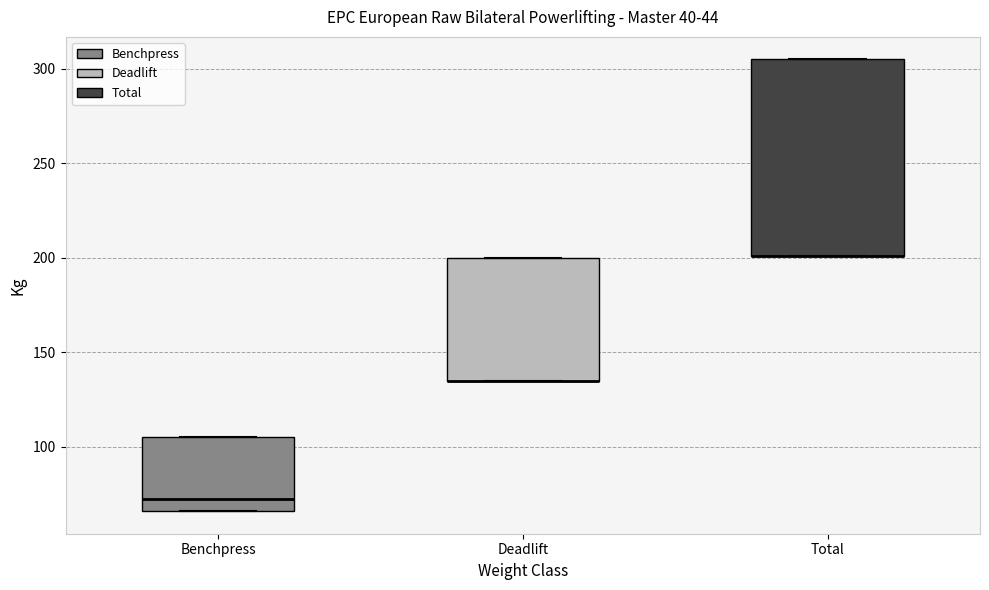

Which box is the tallest, from its lower edge to its upper edge?

Total